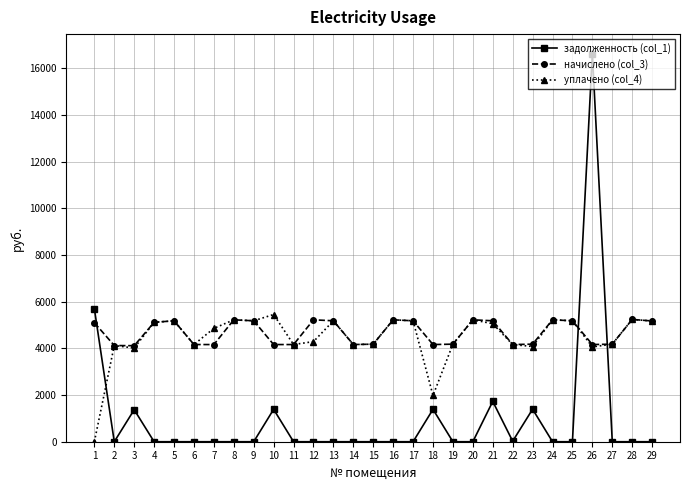

True or false: задолженность (col_1) and начислено (col_3) cross at least once.

True